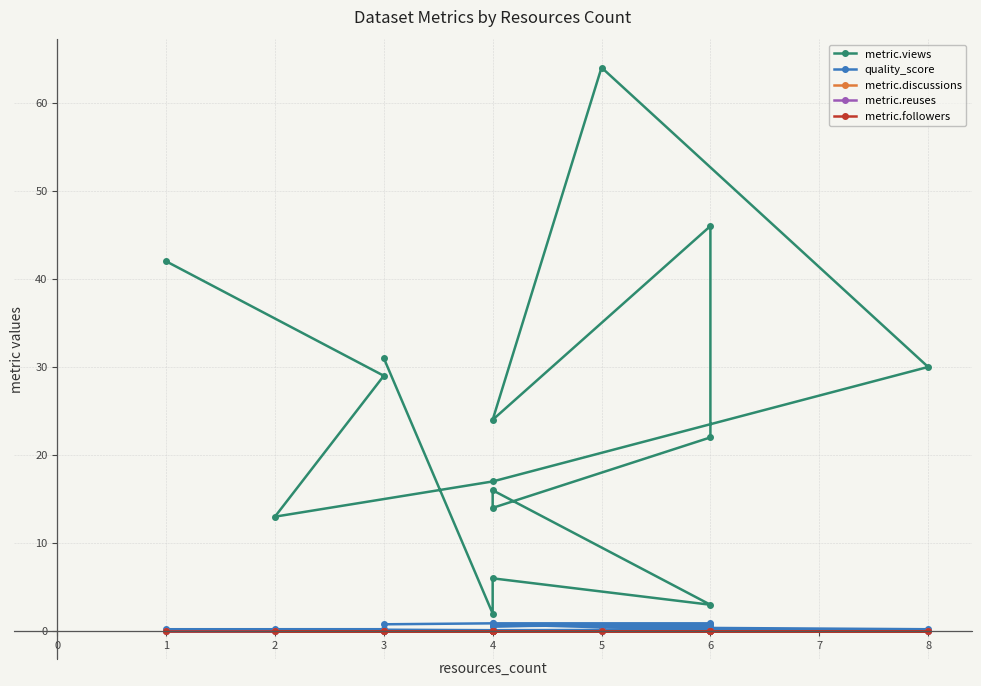

At how many categories does at least one series exceed 25?

6